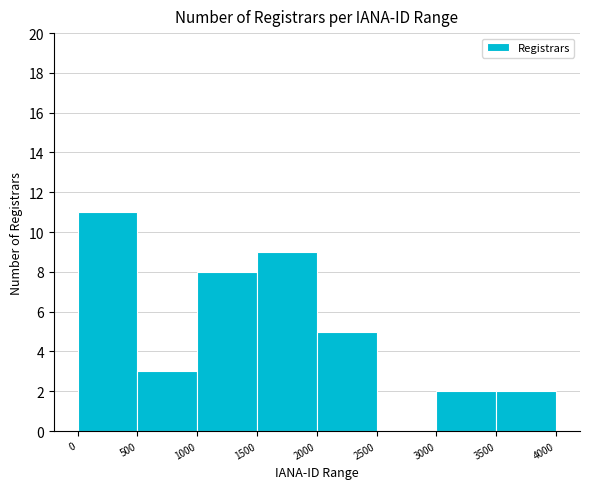

What is the height of the bar covering 500 to 1000 on the x-axis? The values are not printed on the chart, so give them approximately, as read against the axis.

3